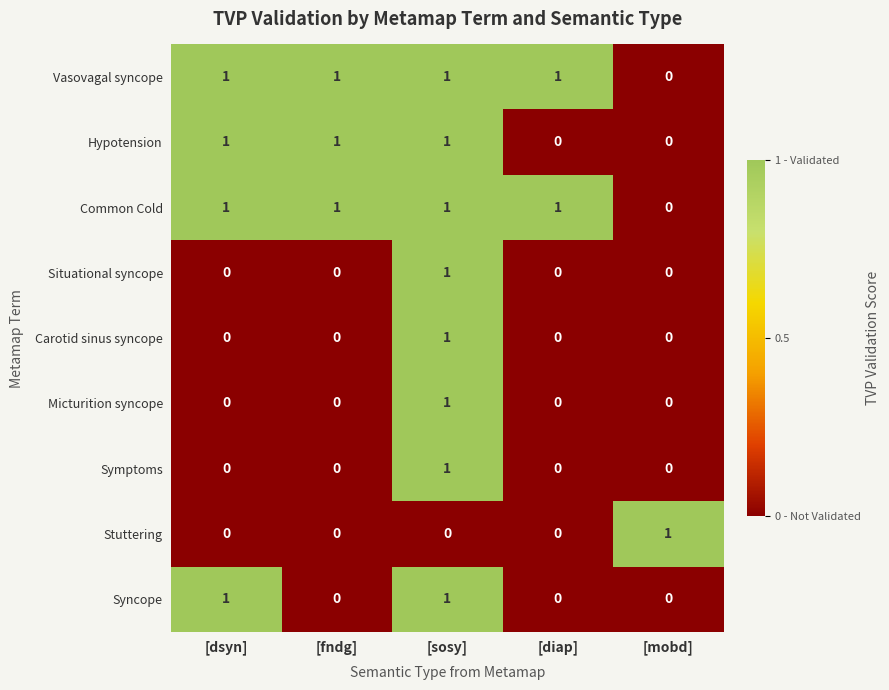

At which category is the sum across all series the highest?

[sosy]